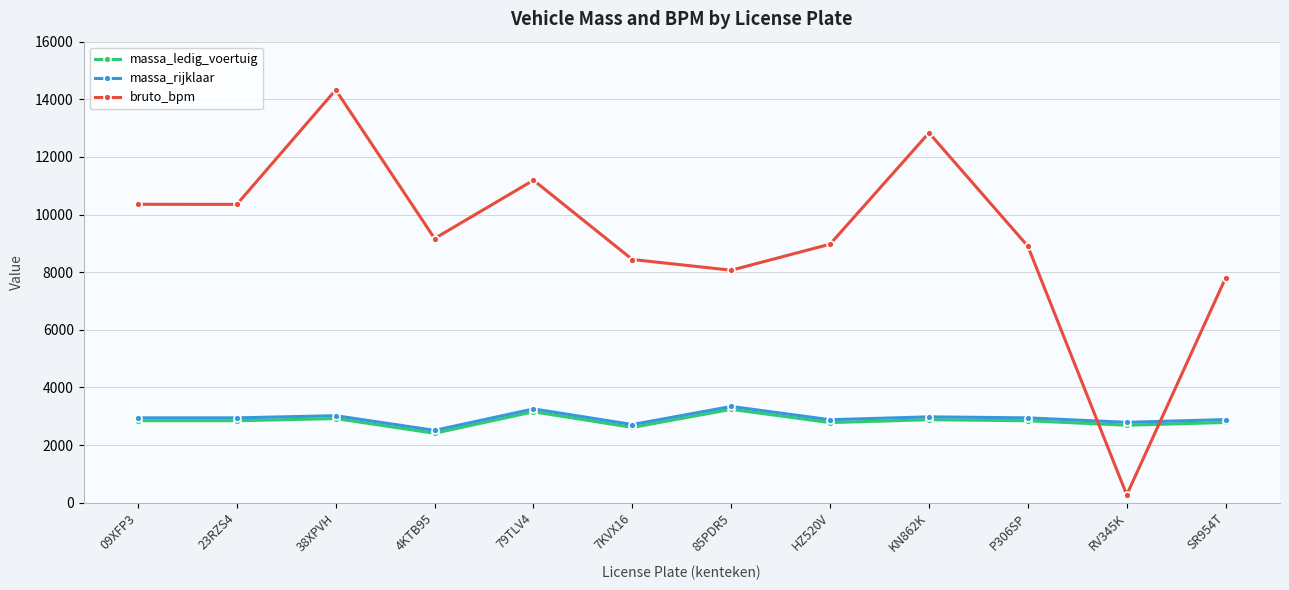

Is this an area chart (filled region under the line)?

No